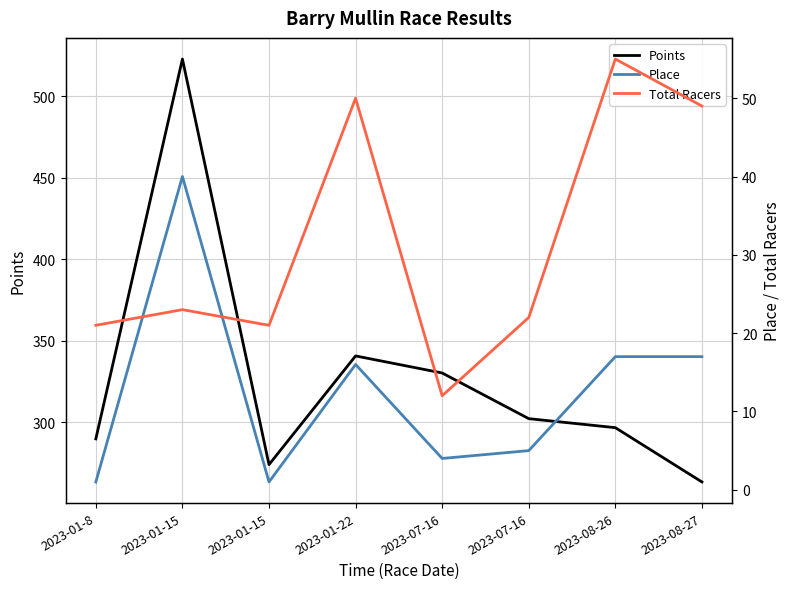

What is the difference between the maximum and minimum values in the Place series?

39.0